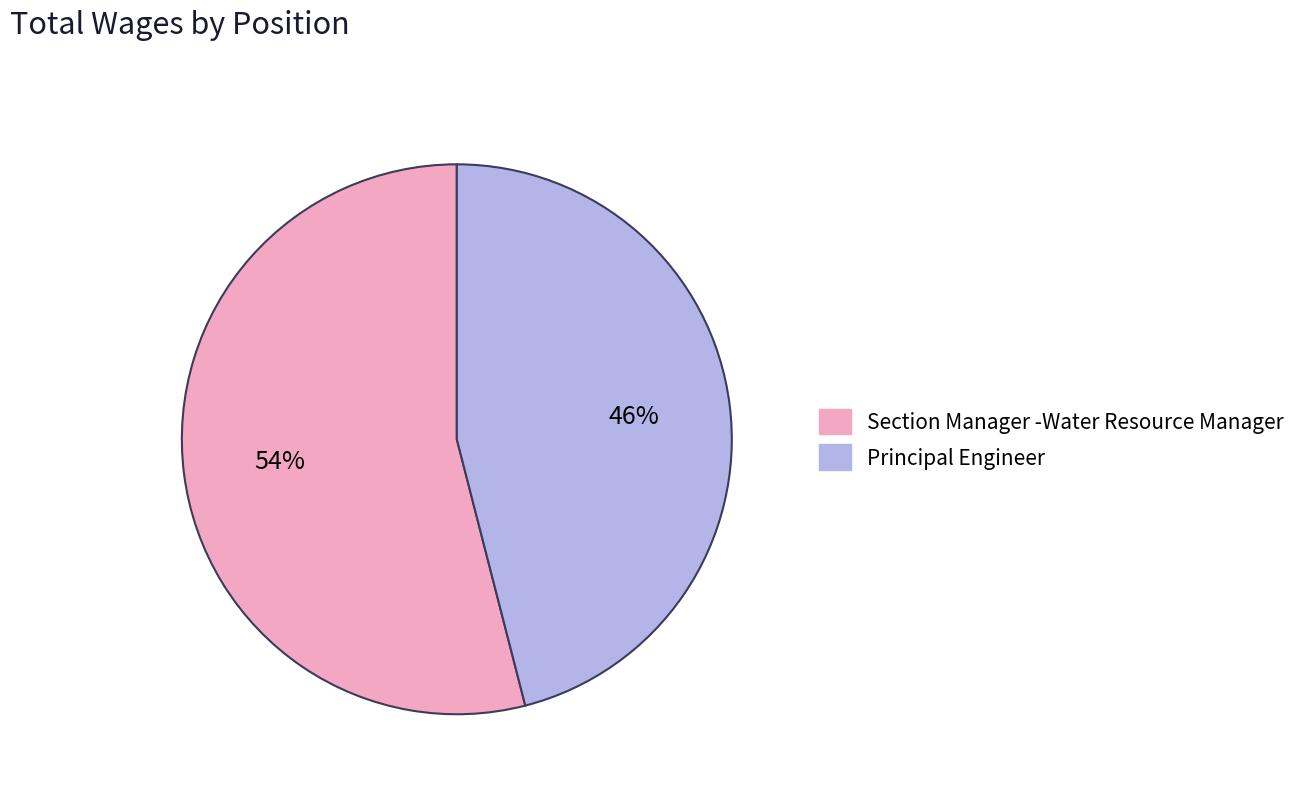

To the nearest percent, what is the difference between the largest and smallest slice percentages?

8%